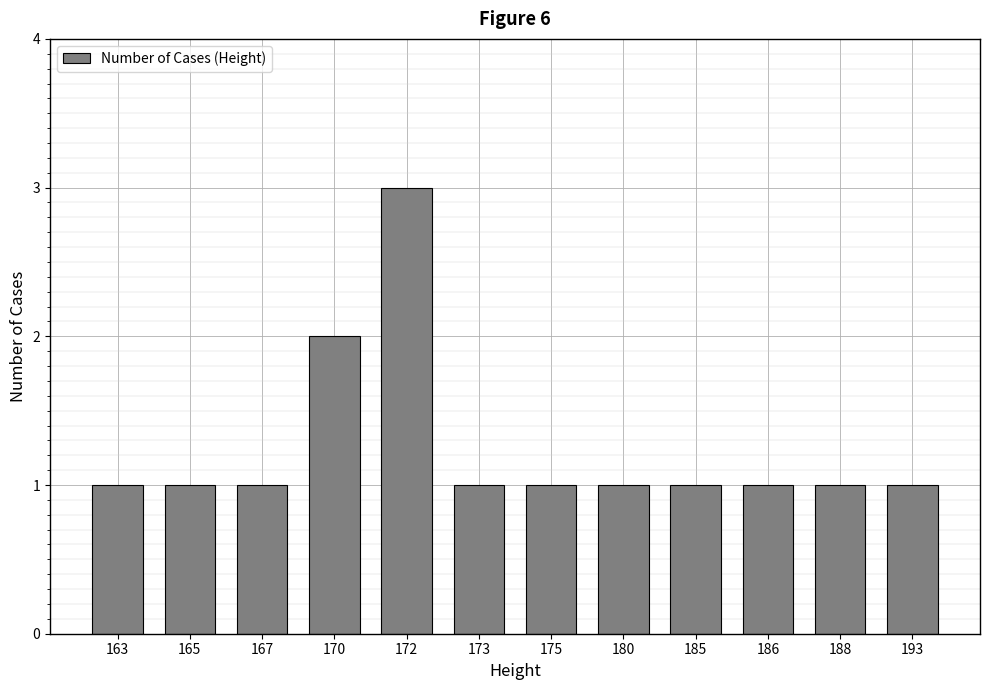

Which label corresponds to the largest value in the chart?

172